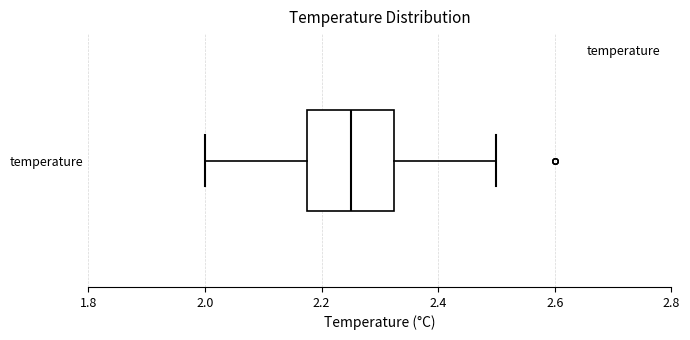

Read this box plot against the x-axis: the position of the median line, the range covered by the box, and the ends of both whiskers. The values are not printed on the chart, so give them approximately, as read against the axis.

median 2.26, box 2.18 to 2.32, whiskers 2.00 to 2.50